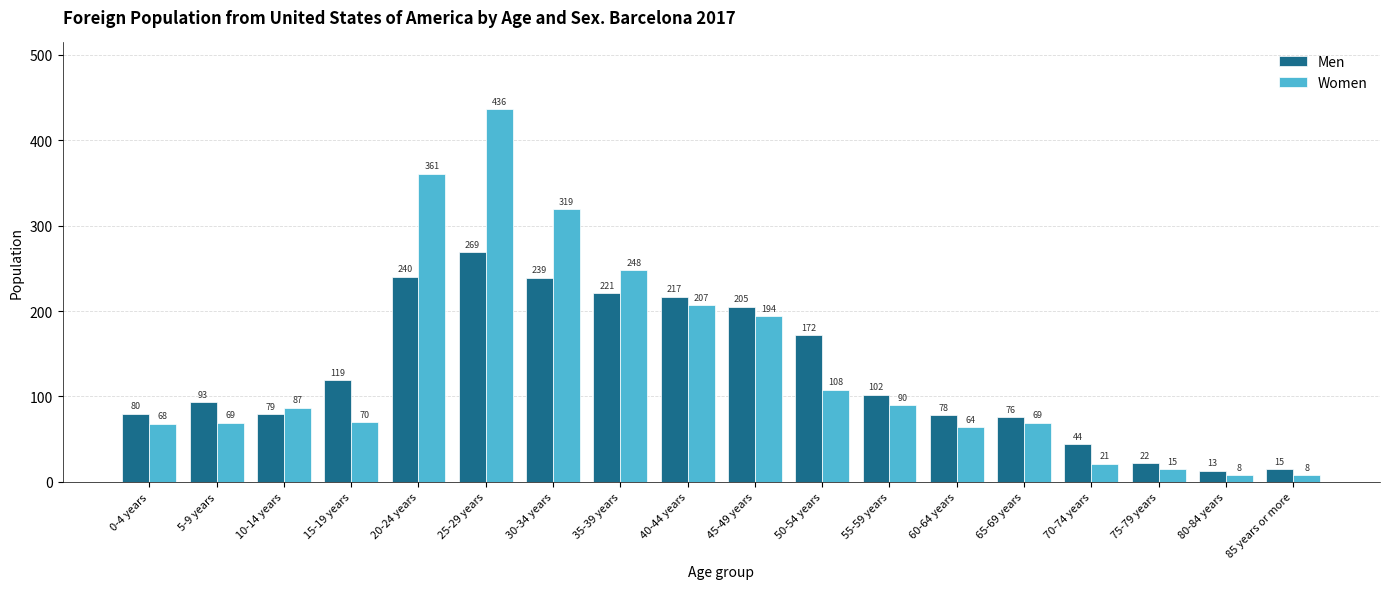

The value of Women at 10-14 years is 87. True or false?

True